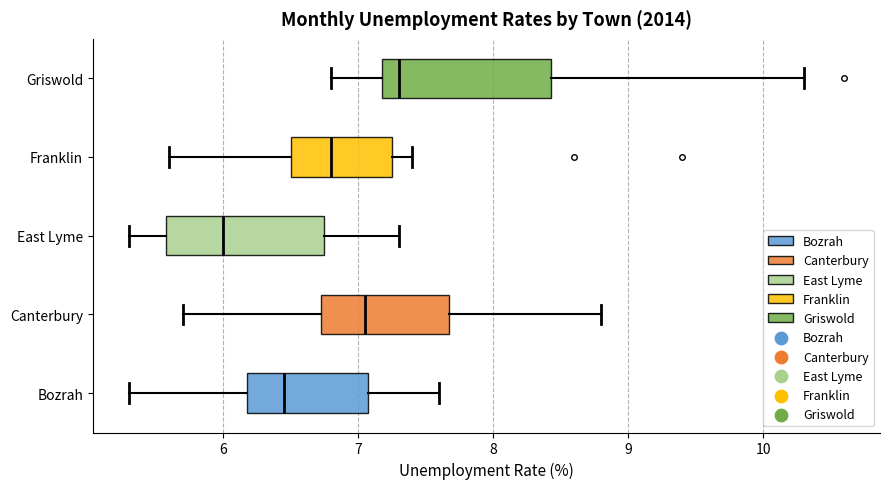

Reading bottom to top, transcribe this box plot: for each box, give where its median line is, the range the box spans, and where its two whiskers end, as read against the x-axis. The values are not printed on the chart, so give them approximately, as read against the axis.

Bozrah: median 6.5, box 6.2 to 7.1, whiskers 5.3 to 7.6
Canterbury: median 7.1, box 6.7 to 7.7, whiskers 5.7 to 8.8
East Lyme: median 6.0, box 5.6 to 6.8, whiskers 5.3 to 7.3
Franklin: median 6.8, box 6.5 to 7.3, whiskers 5.6 to 7.4
Griswold: median 7.3, box 7.2 to 8.4, whiskers 6.8 to 10.3